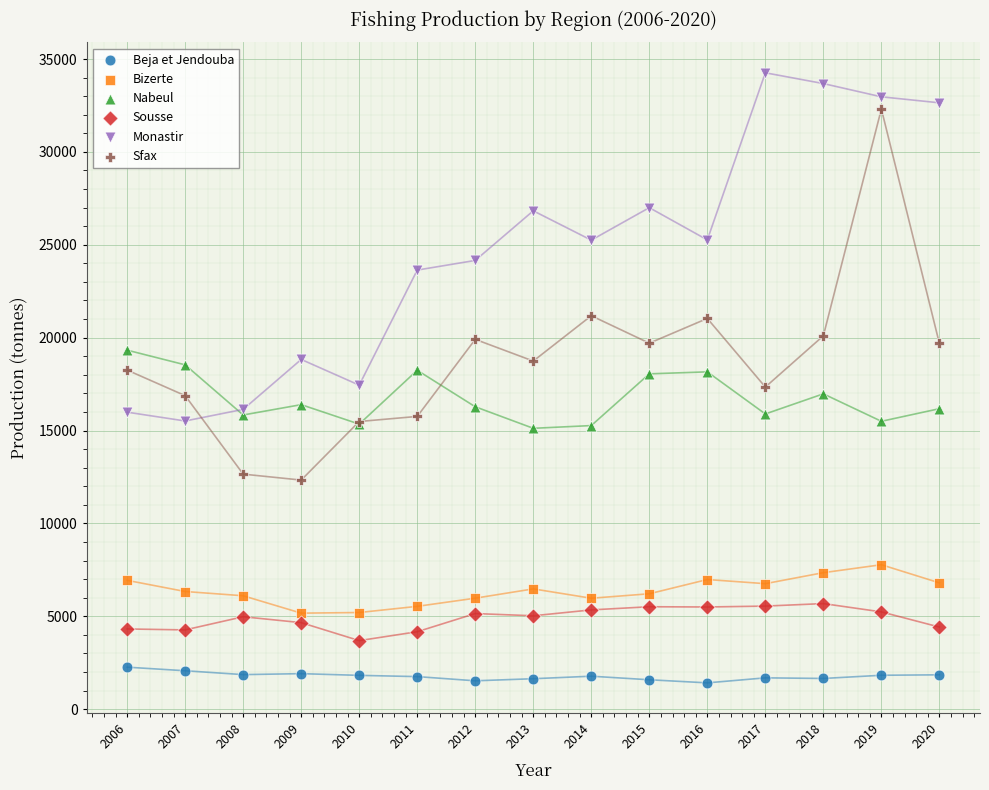

Which series reaches the maximum Y coordinate?

Monastir